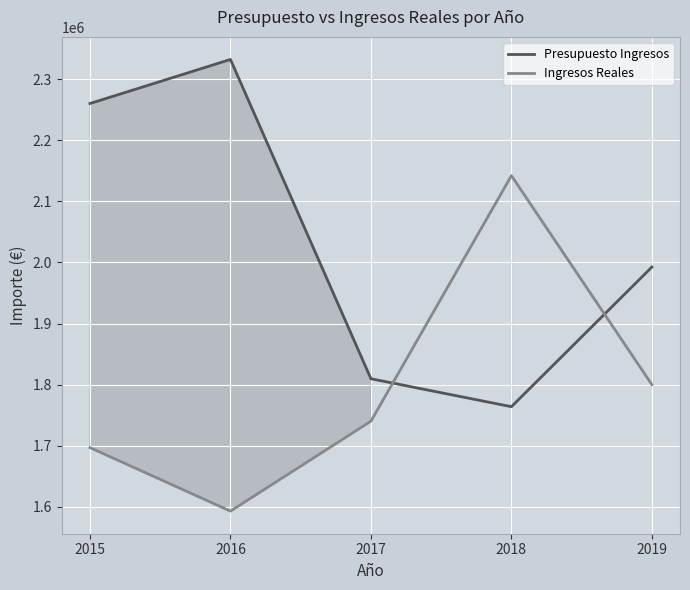

The Presupuesto Ingresos series shows 1763850.0 at 2018. True or false?

True